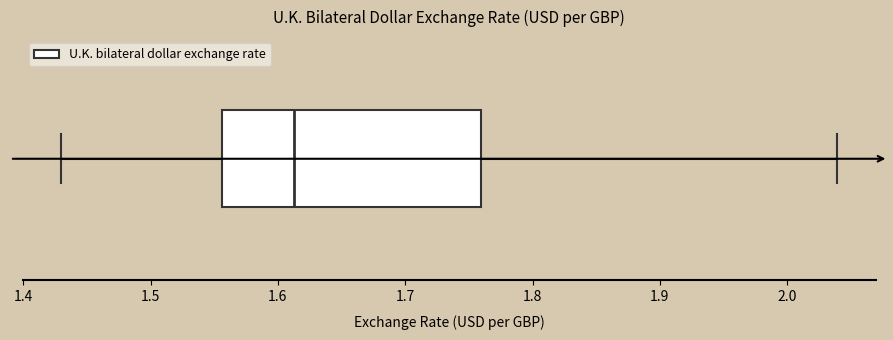

Read this box plot against the x-axis: the position of the median line, the range covered by the box, and the ends of both whiskers. The values are not printed on the chart, so give them approximately, as read against the axis.

median 1.61, box 1.56 to 1.76, whiskers 1.43 to 2.04